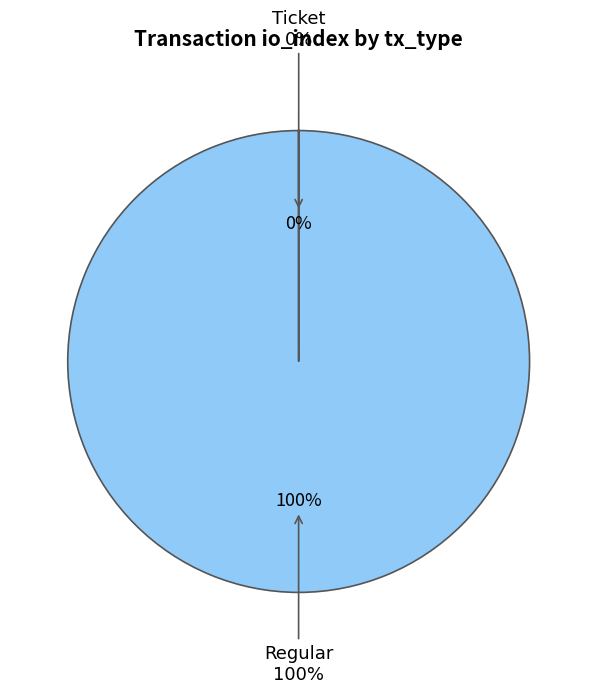

To the nearest percent, what is the difference between the Regular and Ticket slice percentages?

100%